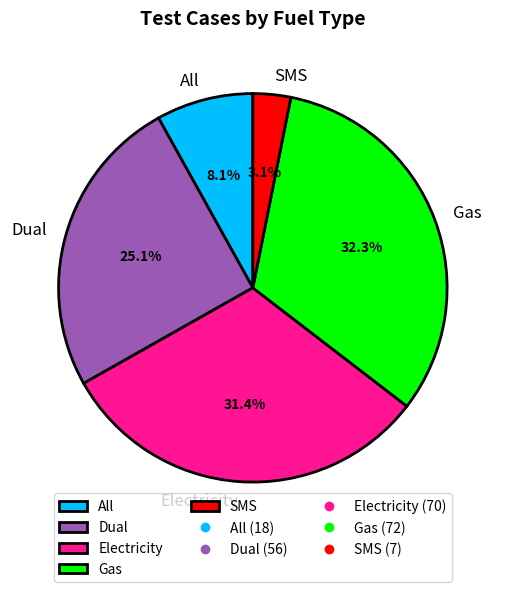

Is there any slice that represents more than half of the pie?

No